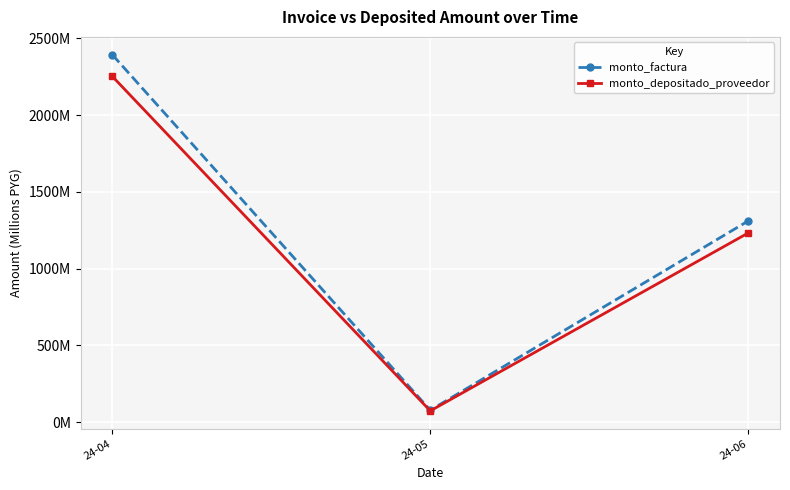

Where is monto_factura nearest to the value 1235?

24-06